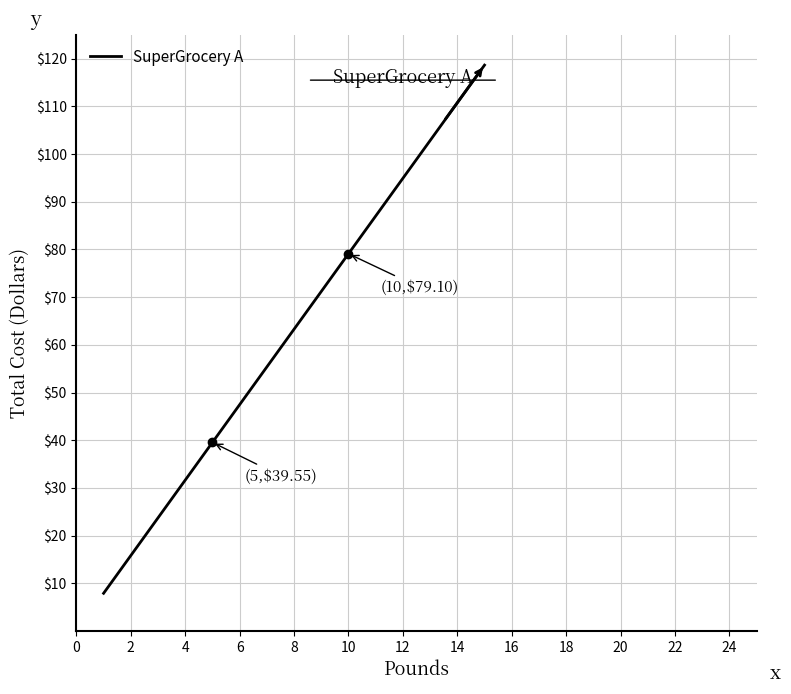

What is the maximum value shown in the chart?

118.7